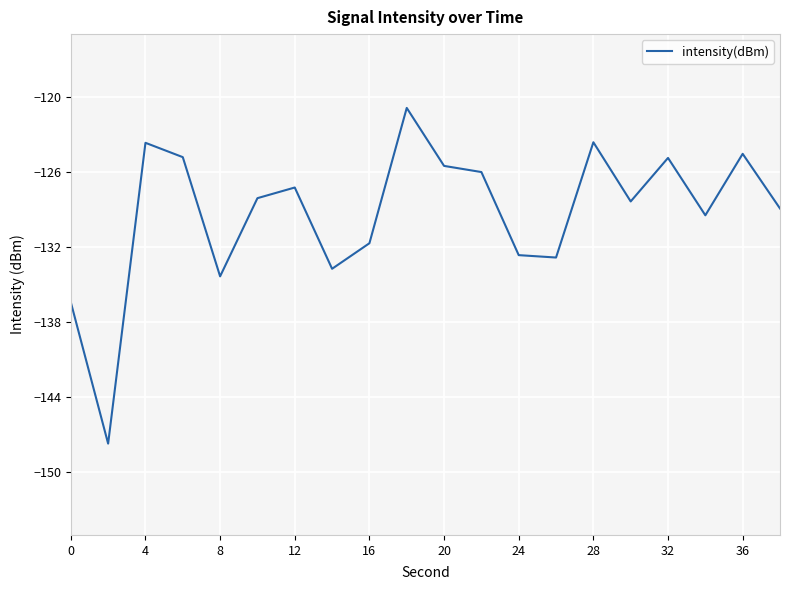

What is the difference between the maximum and minimum values?

26.8